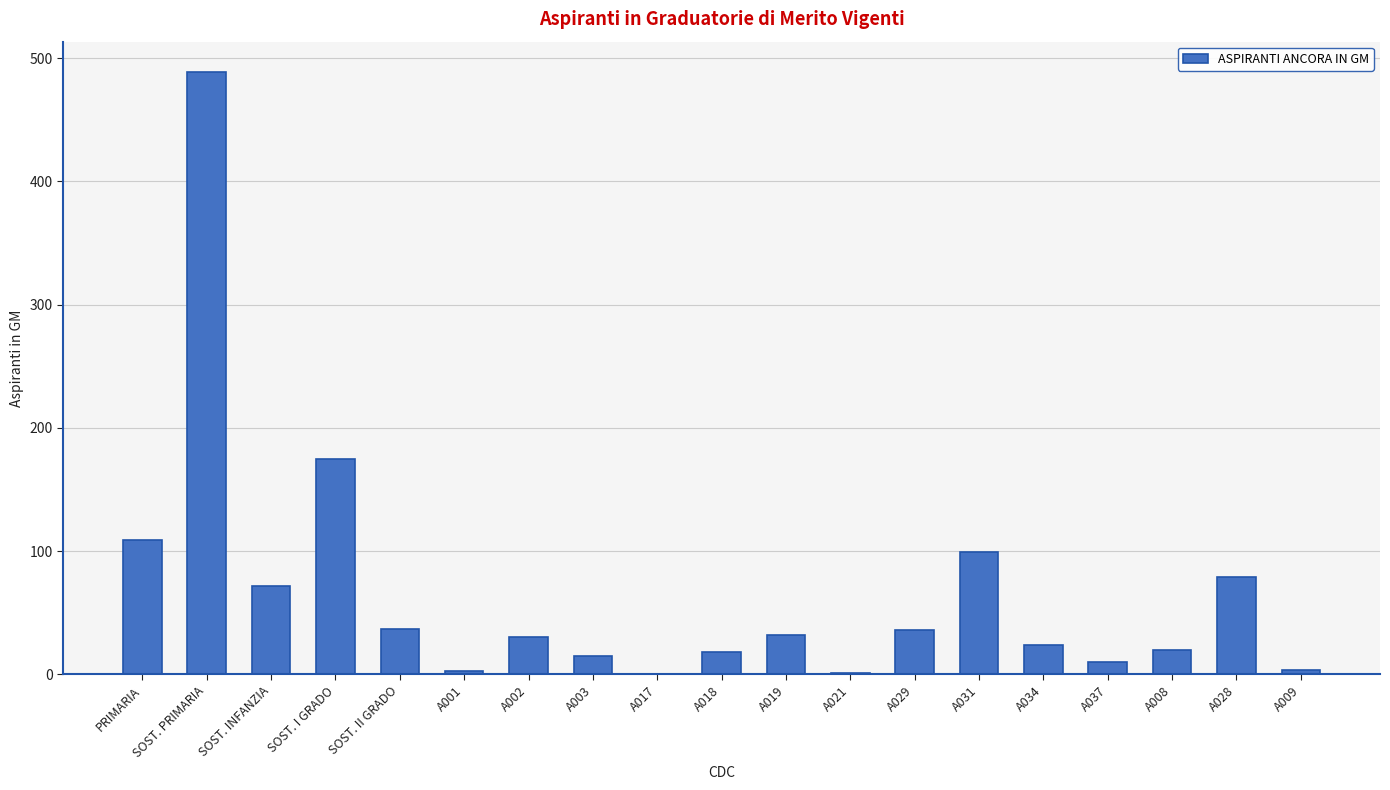

What is the sum of all values?

1253